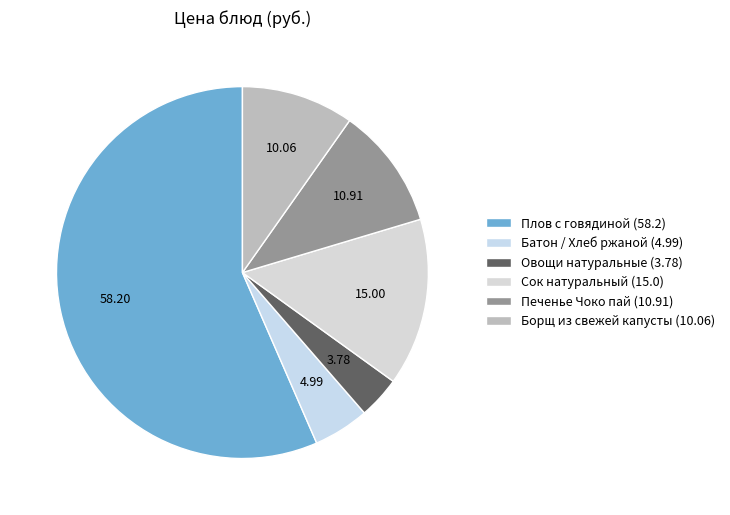

What is the smallest slice in the pie chart?

Овощи натуральные